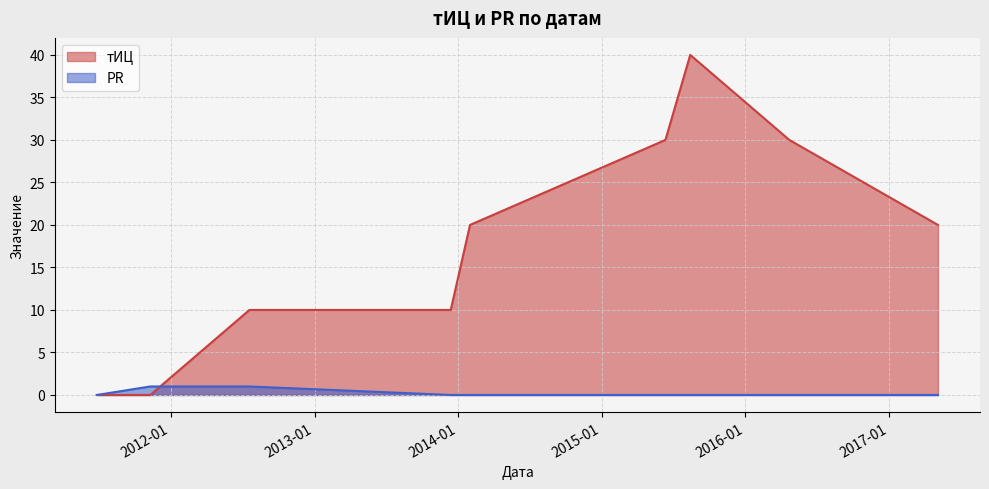

True or false: тИЦ has more than 1 points higher than both neighbors.

False